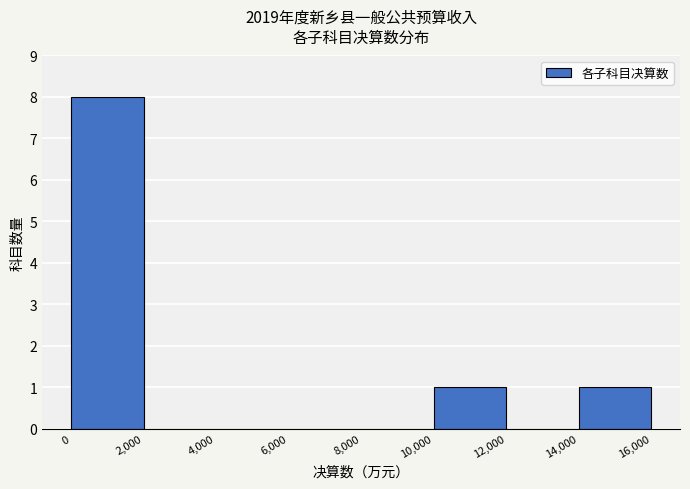

Reading left to right, list every bar in this chart as the range it spans on the x-axis followed by its height. The values are not printed on the chart, so give them approximately, as read against the axis.

0 to 2,000: 8
2,000 to 4,000: 0
4,000 to 6,000: 0
6,000 to 8,000: 0
8,000 to 10,000: 0
10,000 to 12,000: 1
12,000 to 14,000: 0
14,000 to 16,000: 1